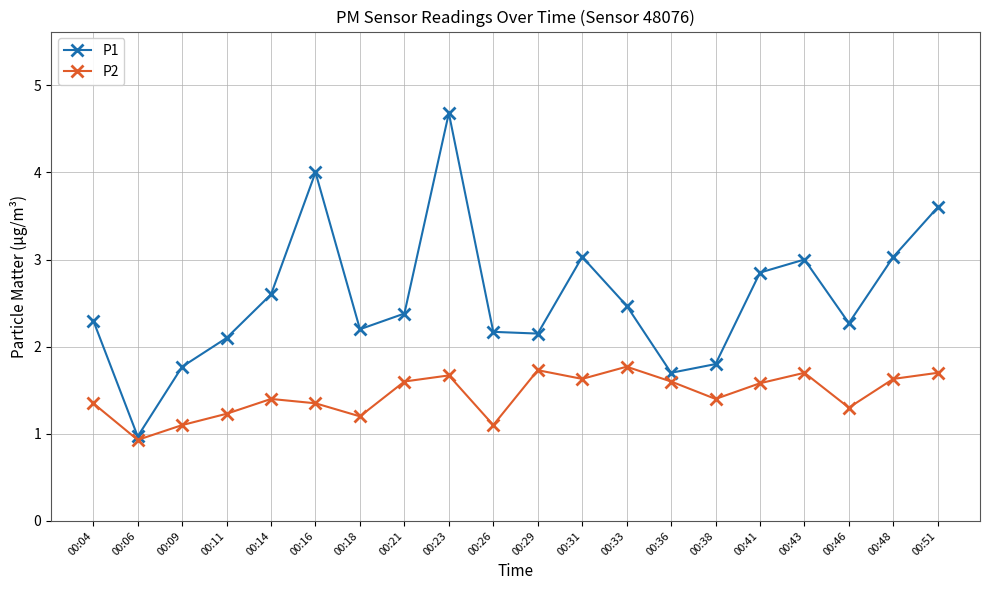

Where is the first local minimum for P2?

00:06